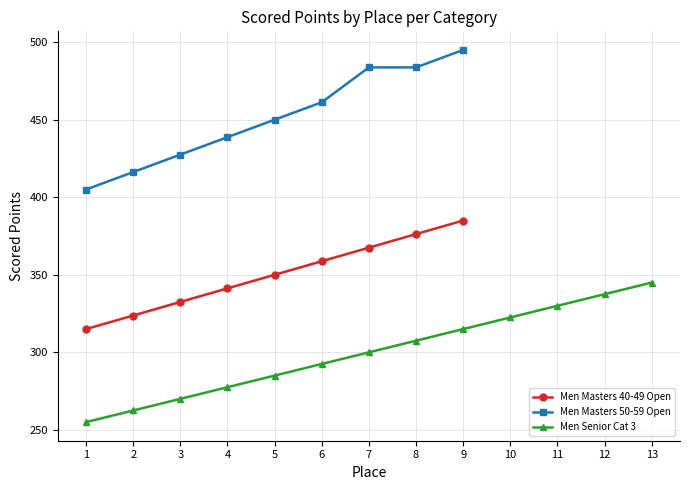

True or false: Men Masters 50-59 Open has more than 1 points higher than both neighbors.

False